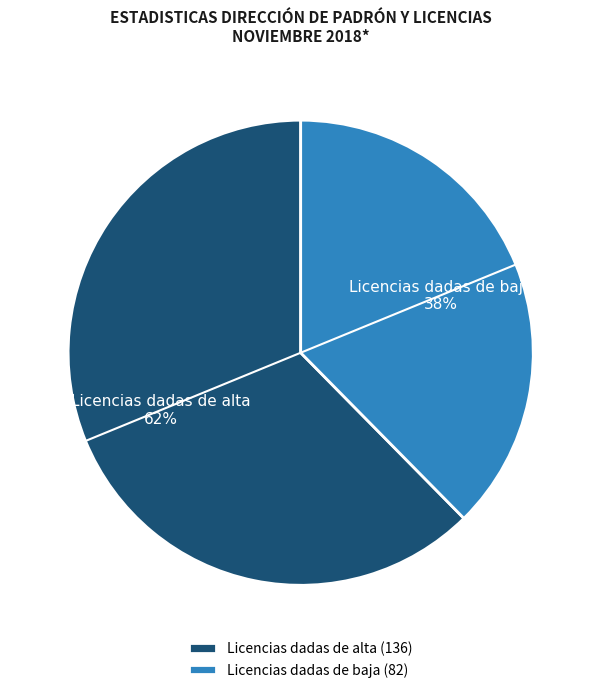

Is it true that Licencias dadas de alta is 62% of the pie?

True